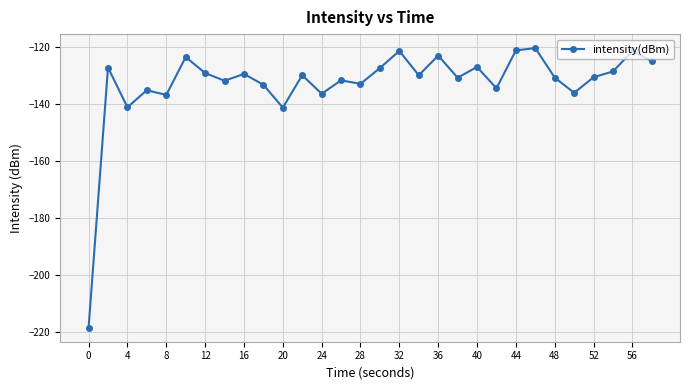

What is the smallest value displayed?

-218.7